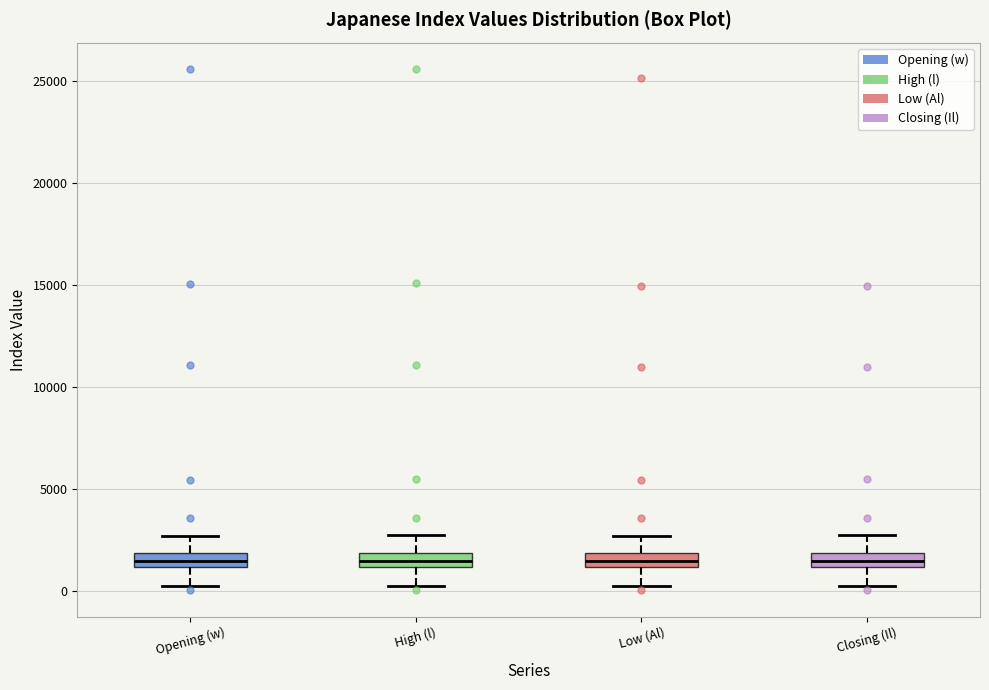

Where is the lower edge of the box for High (l) on the y-axis? The values are not printed on the chart, so give them approximately, as read against the axis.

1000